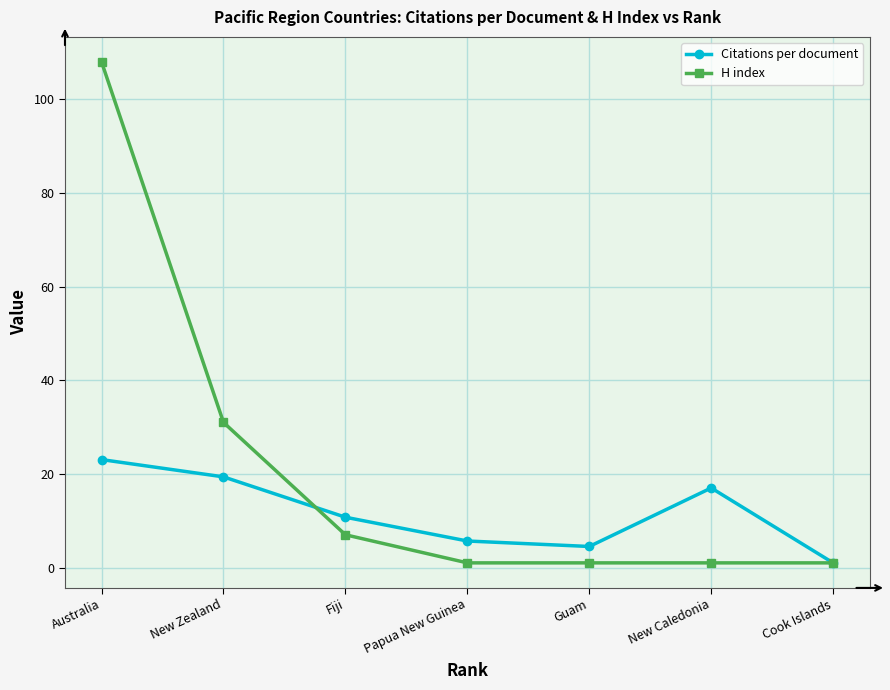

Reading left to right, list all the values displayed in this chart.

Citations per document: Australia=23.1	New Zealand=19.4	Fiji=10.8	Papua New Guinea=5.7	Guam=4.5	New Caledonia=17.0	Cook Islands=1.0
H index: Australia=108.0	New Zealand=31.0	Fiji=7.0	Papua New Guinea=1.0	Guam=1.0	New Caledonia=1.0	Cook Islands=1.0